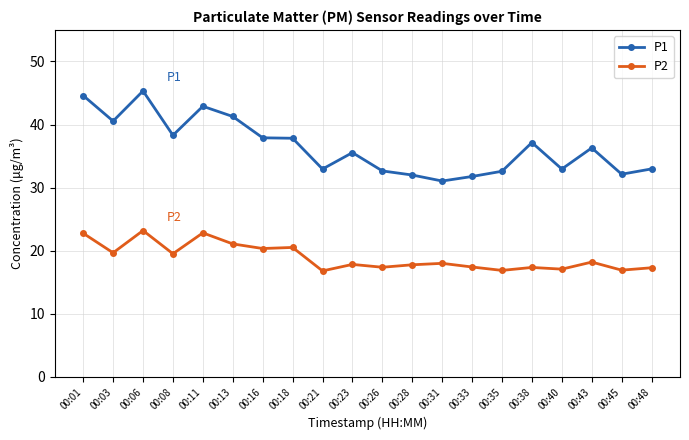

At 00:23, list the series in order from largest to smallest.

P1, P2